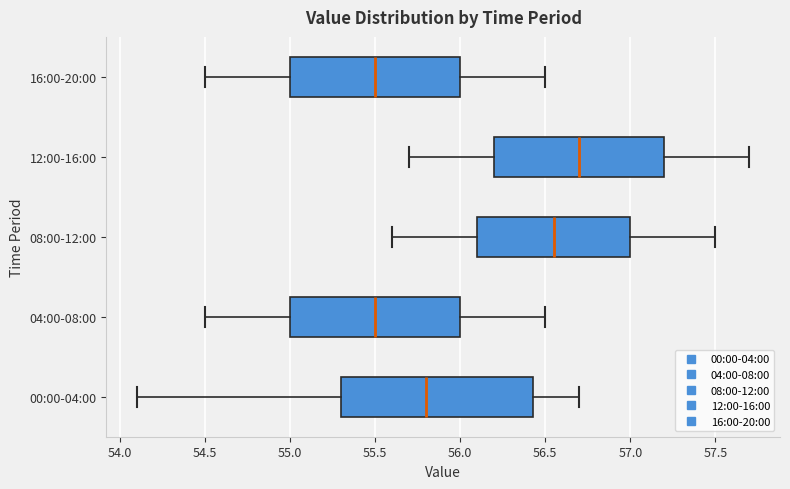

Reading bottom to top, read every box against the x-axis: the position of its median line, the range the box covers, and the ends of its whiskers. The values are not printed on the chart, so give them approximately, as read against the axis.

00:00-04:00: median 55.80, box 55.30 to 56.45, whiskers 54.10 to 56.70
04:00-08:00: median 55.50, box 55.00 to 56.00, whiskers 54.50 to 56.50
08:00-12:00: median 56.55, box 56.10 to 57.00, whiskers 55.60 to 57.50
12:00-16:00: median 56.70, box 56.20 to 57.20, whiskers 55.70 to 57.70
16:00-20:00: median 55.50, box 55.00 to 56.00, whiskers 54.50 to 56.50